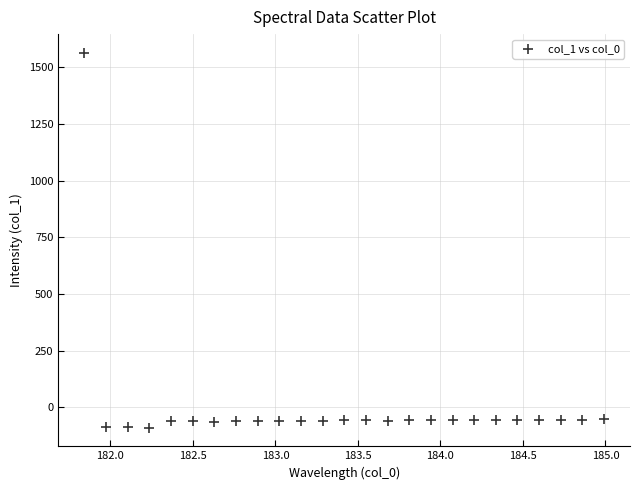

What is the range of X values (max minus min)?

3.1